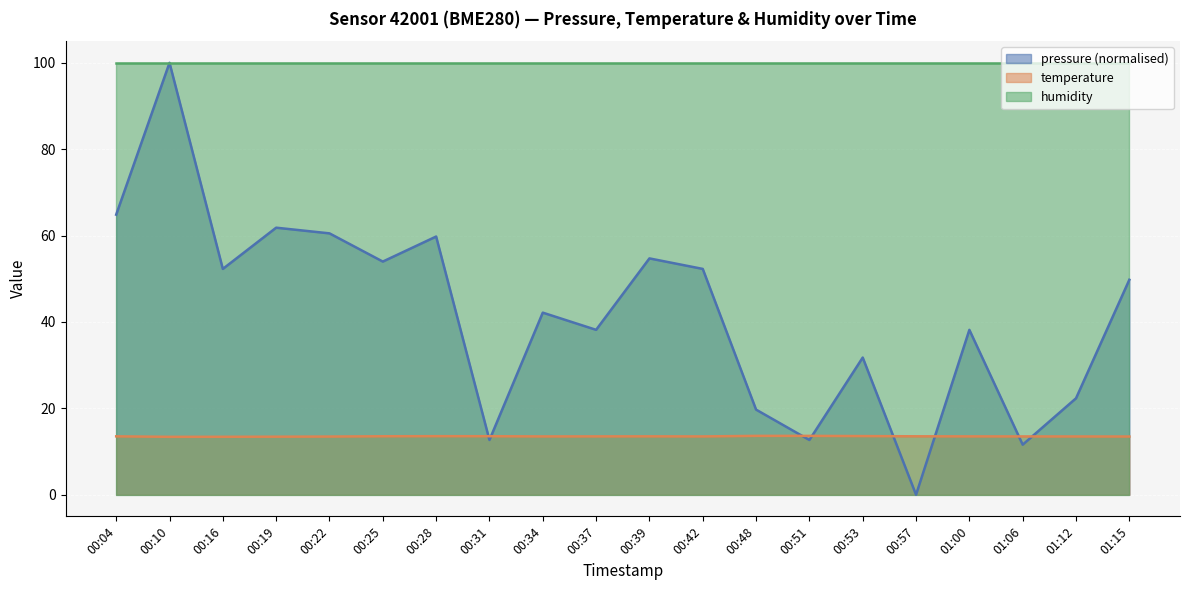

In pressure, how many points are lower than both neighbors (excluding endpoints)?

7